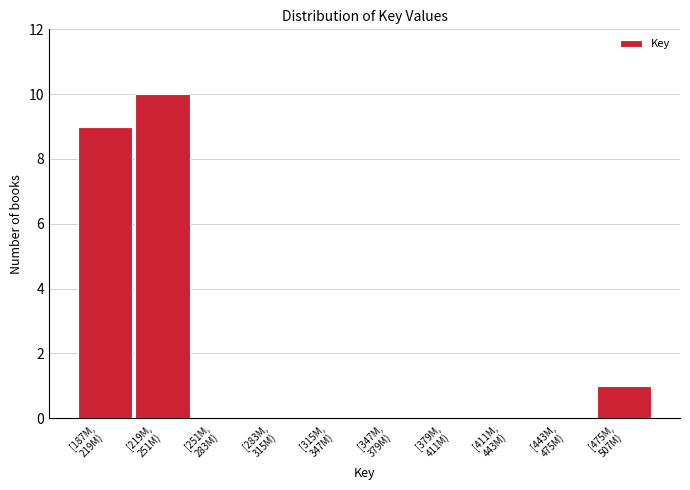

What is the greatest value displayed?

10